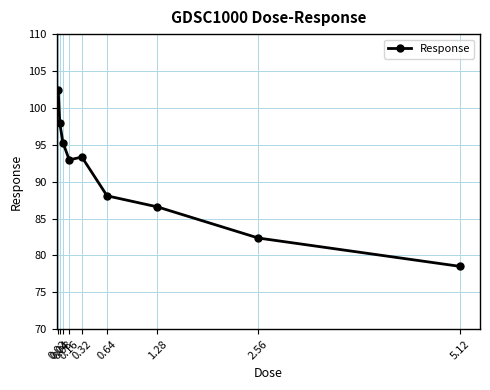

What is the average value?

90.8